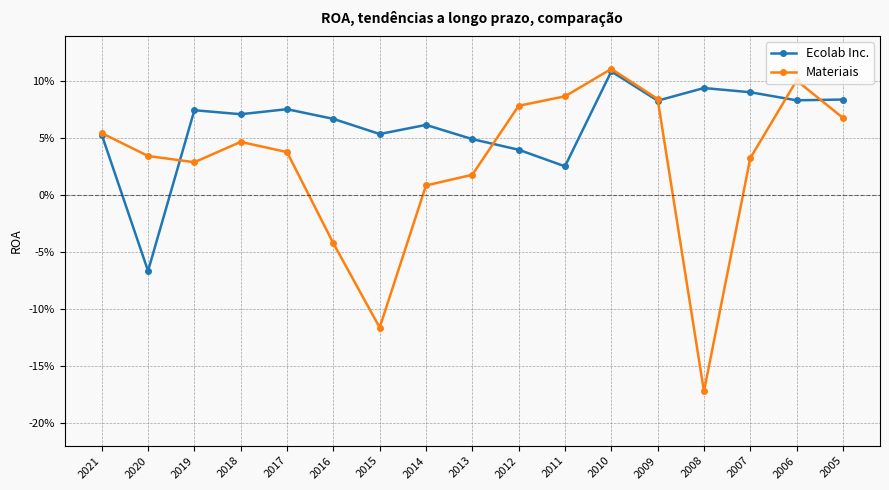

Reading right to left, list all the values displayed in this chart.

Ecolab Inc.: 0.1	0.1	0.1	0.1	0.1	0.1	0.0	0.0	0.0	0.1	0.1	0.1	0.1	0.1	0.1	-0.1	0.1
Materiais: 0.1	0.1	0.0	-0.2	0.1	0.1	0.1	0.1	0.0	0.0	-0.1	-0.0	0.0	0.0	0.0	0.0	0.1